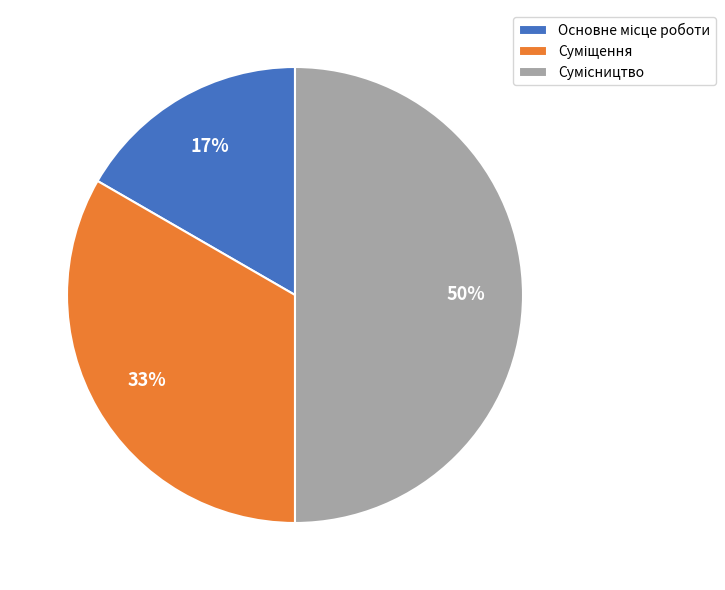

To the nearest percent, what is the average slice percentage?

33%